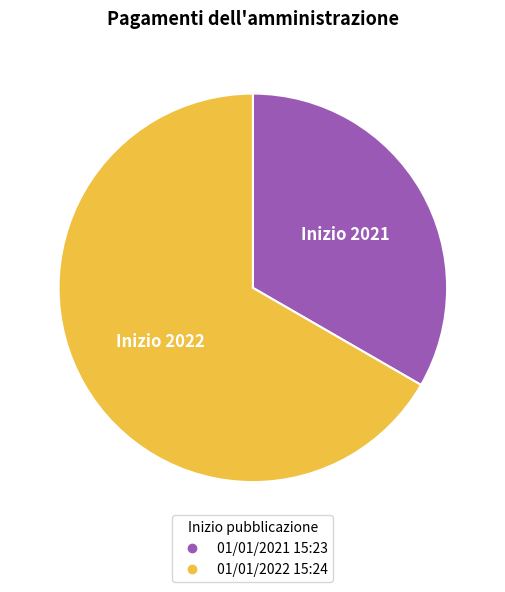

What is the majority slice?

01/01/2022 15:24